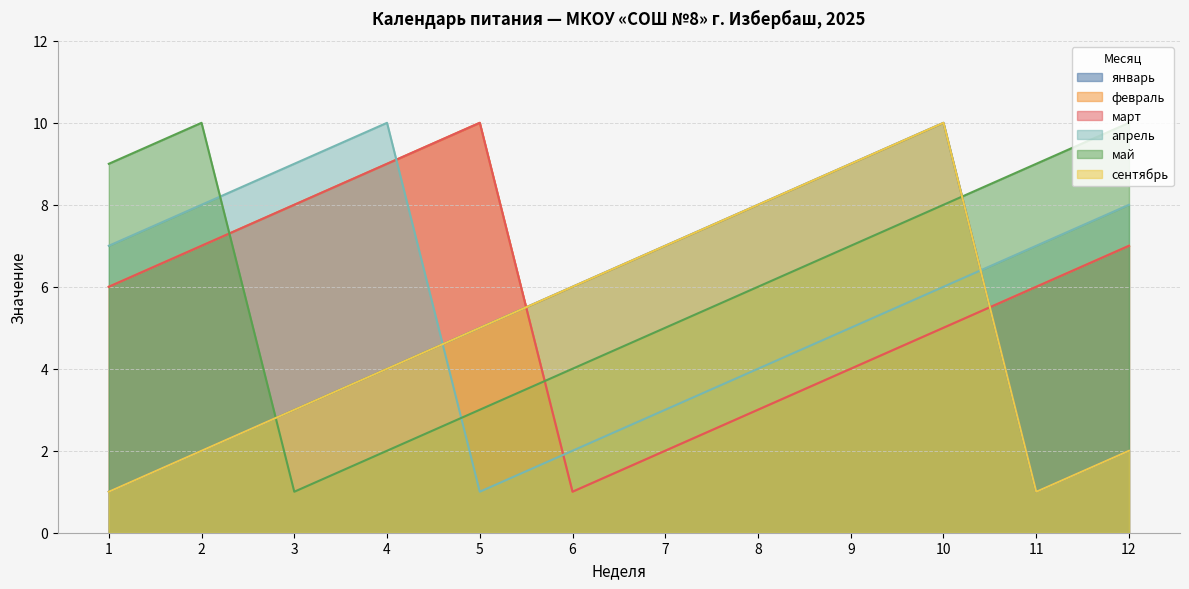

Which category has the highest value across all series?

10